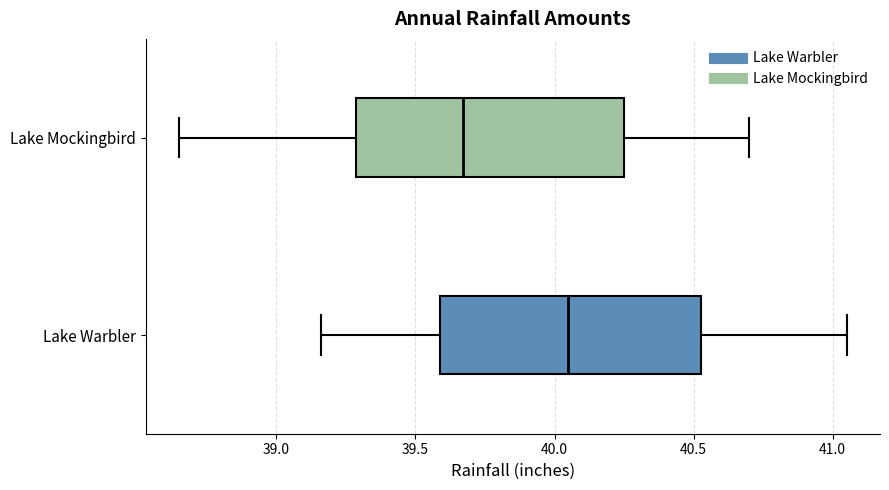

Where does the right whisker of the box for Lake Mockingbird end on the x-axis? The values are not printed on the chart, so give them approximately, as read against the axis.

40.70